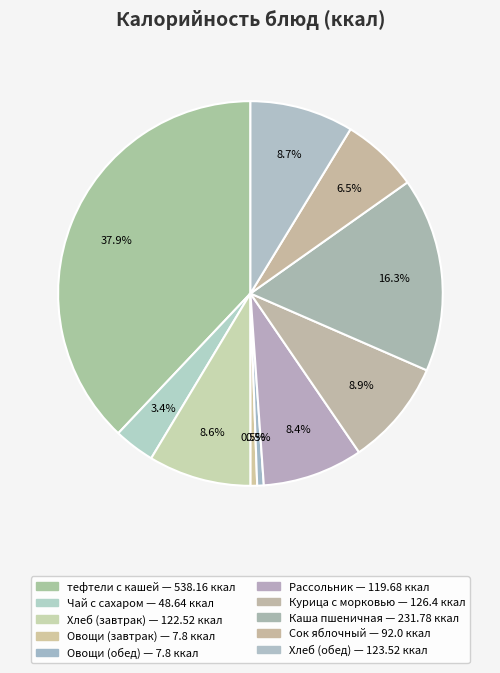

To the nearest percent, what is the difference between the largest and smallest slice percentages?

37%